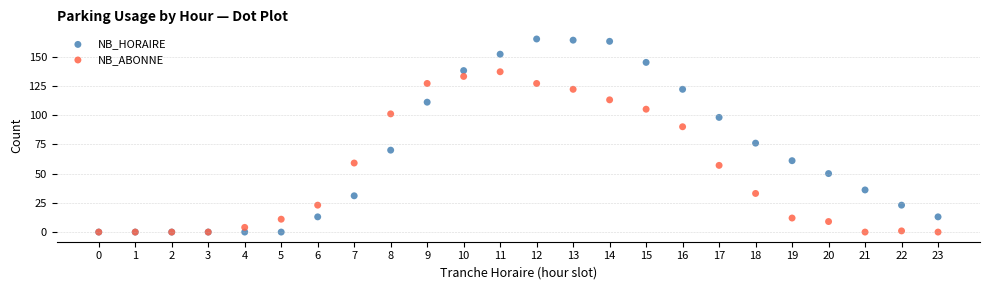

What are all the series names shown in the legend?

NB_HORAIRE, NB_ABONNE